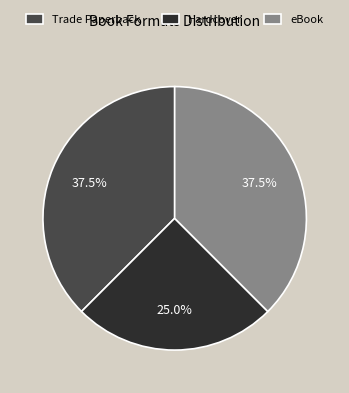

How many segments does this pie chart have?

3